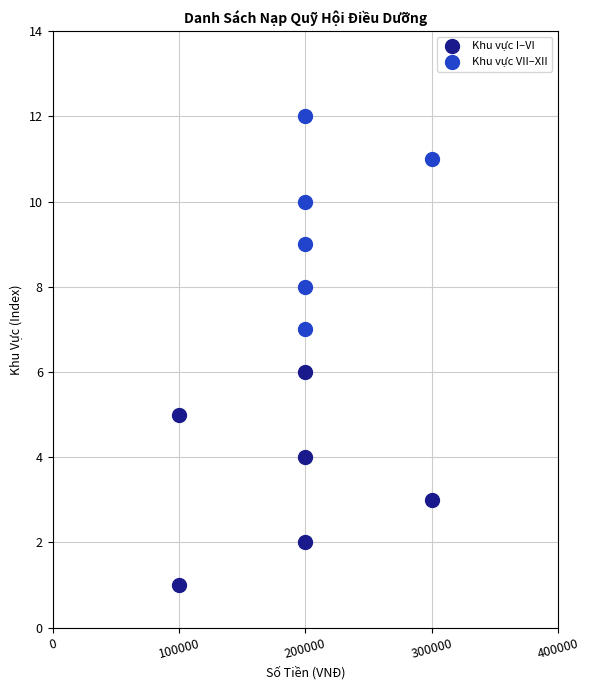

Which series reaches the minimum Y coordinate?

Khu vực I–VI